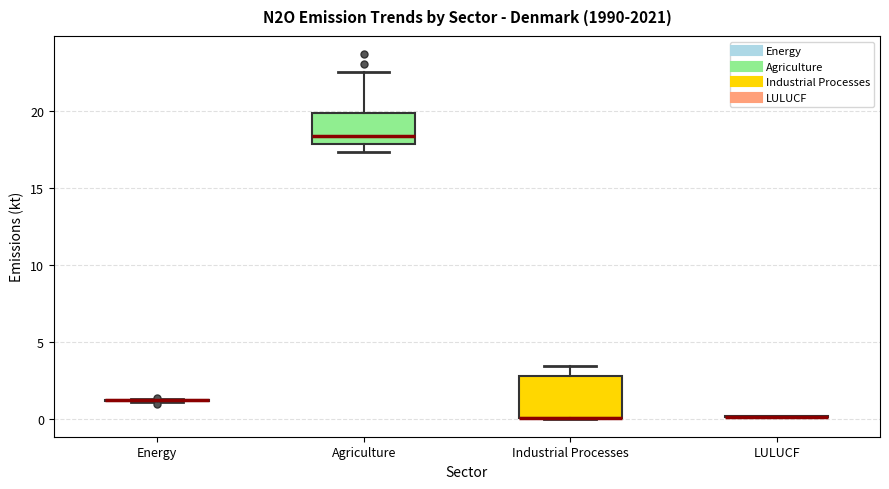

Reading left to right, transcribe this box plot: for each box, give where its median line is, the range the box spans, and where its two whiskers end, as read against the y-axis. The values are not printed on the chart, so give them approximately, as read against the axis.

Energy: box collapsed to a line at 1.0, whiskers 1.0 to 1.5
Agriculture: median 18.5, box 18.0 to 20.0, whiskers 17.5 to 22.5
Industrial Processes: median 0.0 (drawn on the box's lower edge), box 0.0 to 3.0, whiskers 0.0 to 3.5
LULUCF: box collapsed to a line at 0.0, whiskers 0.0 to 0.0